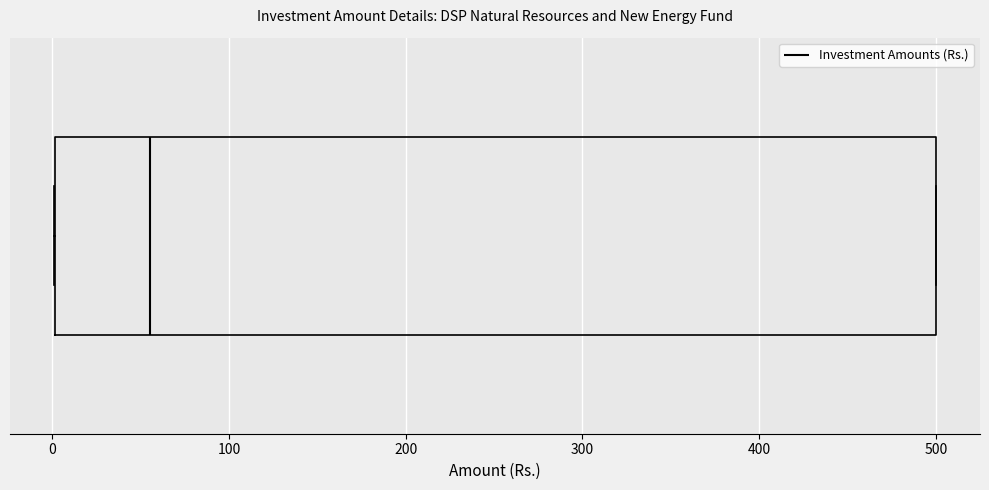

Where is the left edge of the box on the x-axis? The values are not printed on the chart, so give them approximately, as read against the axis.

0